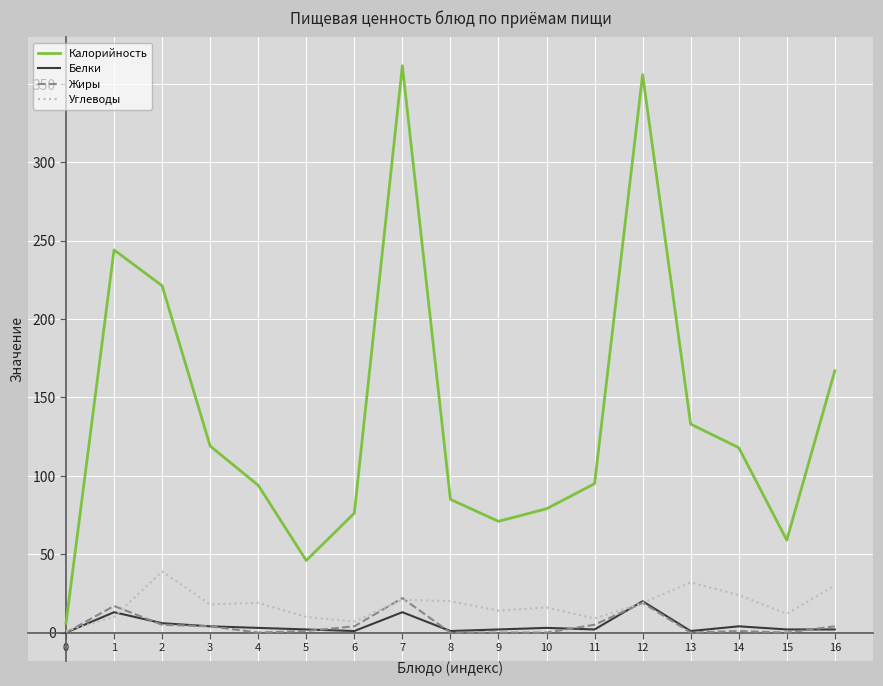

Which series has the largest total across all categories?

Калорийность